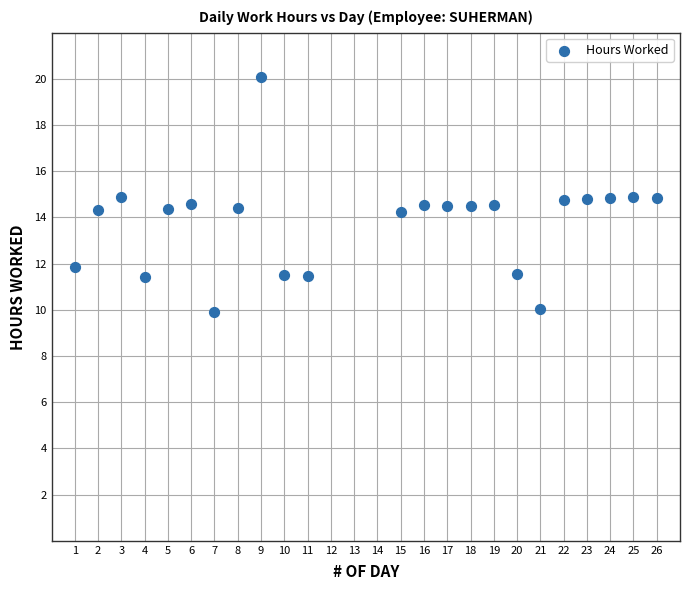

What is the range of X values (max minus min)?

25.0